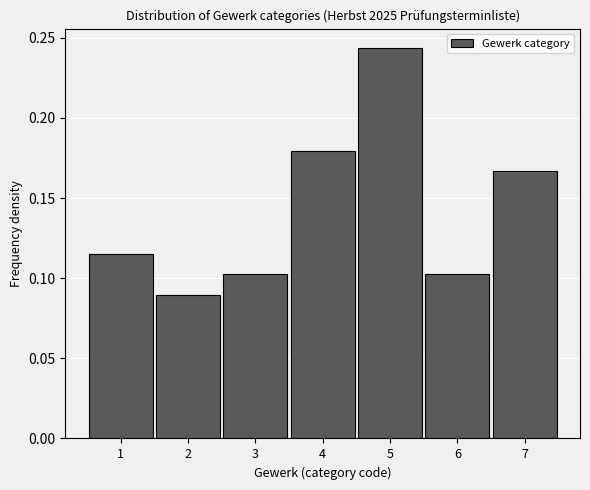

Reading left to right, list every bar in this chart as the range it spans on the x-axis followed by its height. The values are not printed on the chart, so give them approximately, as read against the axis.

0.5 to 1.5: 0.115
1.5 to 2.5: 0.090
2.5 to 3.5: 0.105
3.5 to 4.5: 0.180
4.5 to 5.5: 0.245
5.5 to 6.5: 0.105
6.5 to 7.5: 0.165